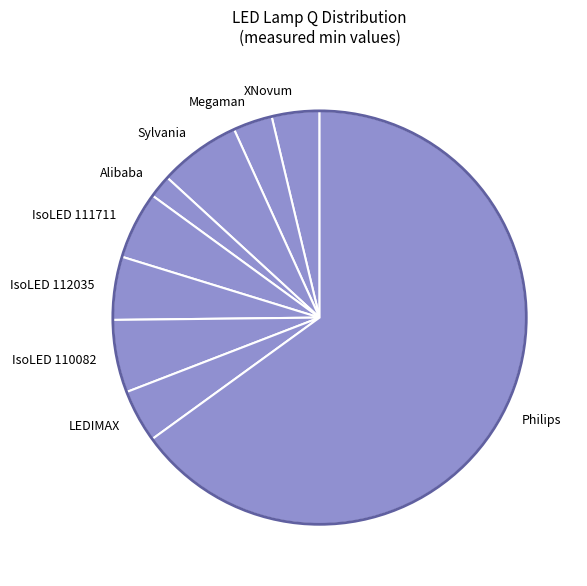

True or false: IsoLED 112035 accounts for 5% of the total.

True